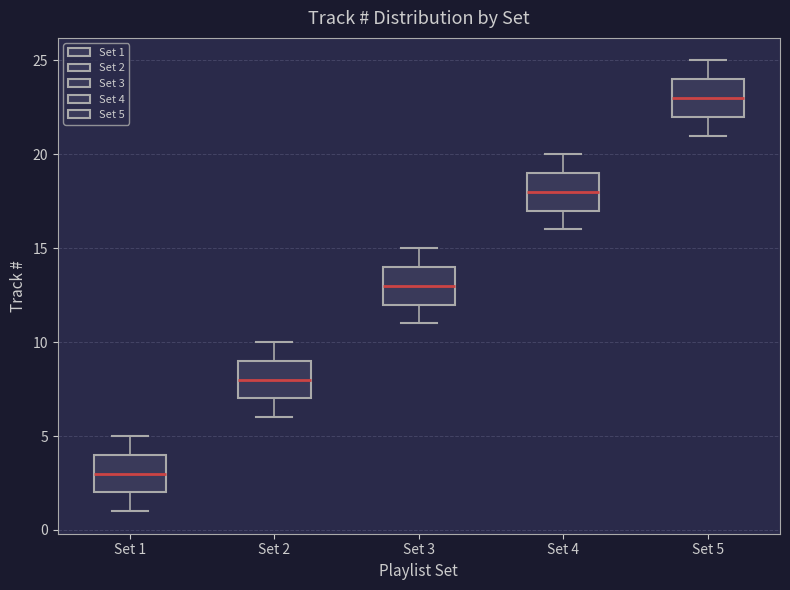

Reading left to right, read every box against the y-axis: the position of its median line, the range the box covers, and the ends of its whiskers. The values are not printed on the chart, so give them approximately, as read against the axis.

Set 1: median 3, box 2 to 4, whiskers 1 to 5
Set 2: median 8, box 7 to 9, whiskers 6 to 10
Set 3: median 13, box 12 to 14, whiskers 11 to 15
Set 4: median 18, box 17 to 19, whiskers 16 to 20
Set 5: median 23, box 22 to 24, whiskers 21 to 25